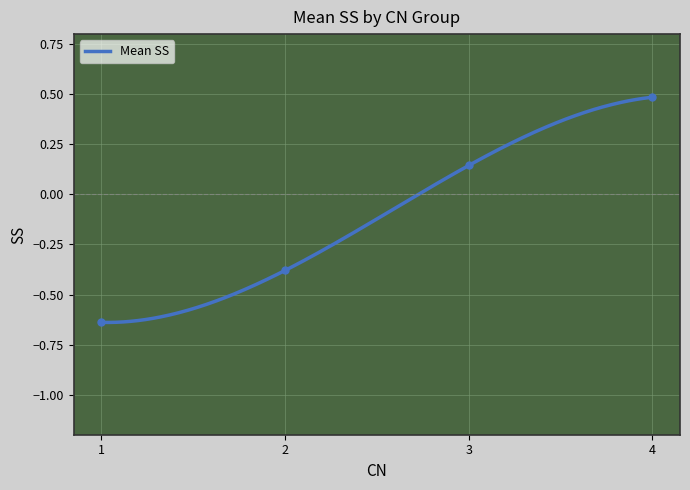

How many lines are shown in the chart?

1